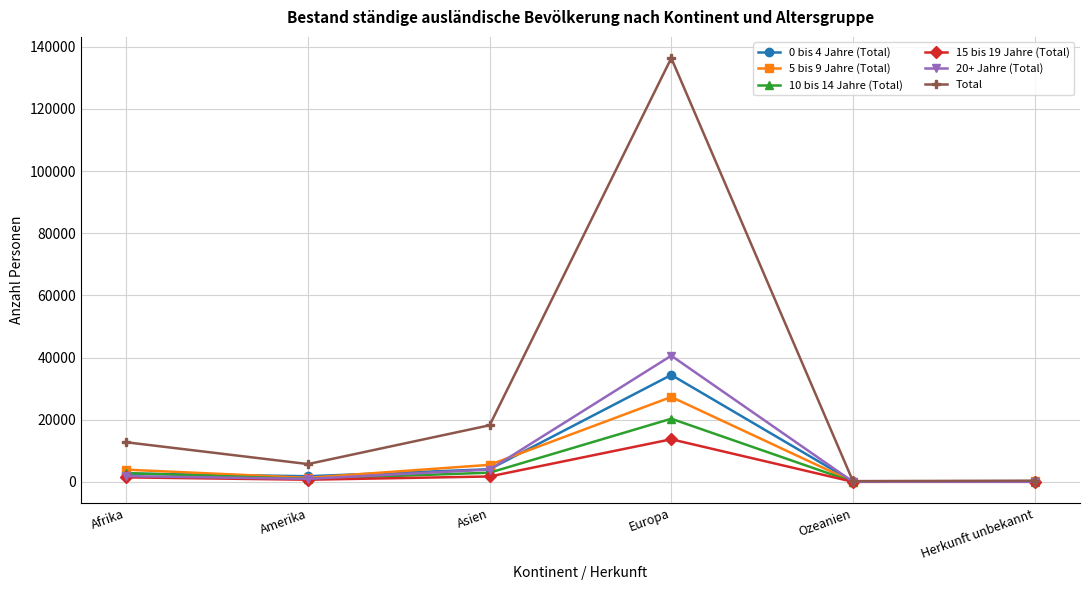

List the series in order of their peak value, lowest first.

15 bis 19 Jahre (Total), 10 bis 14 Jahre (Total), 5 bis 9 Jahre (Total), 0 bis 4 Jahre (Total), 20+ Jahre (Total), Total